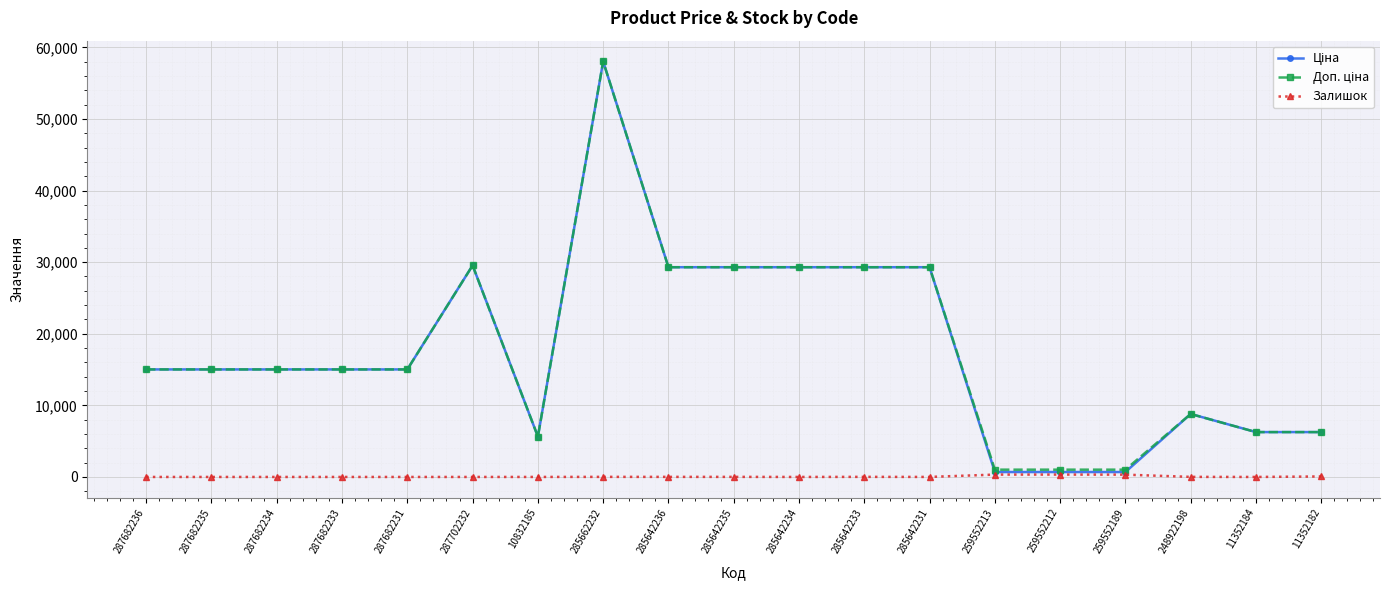

At which category is the sum across all series the highest?

285662232